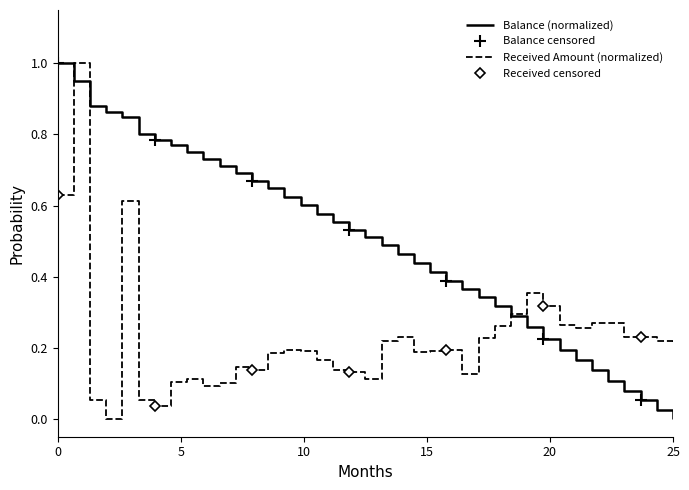

True or false: Balance (normalized) has a value of 1.0 at 0.

True